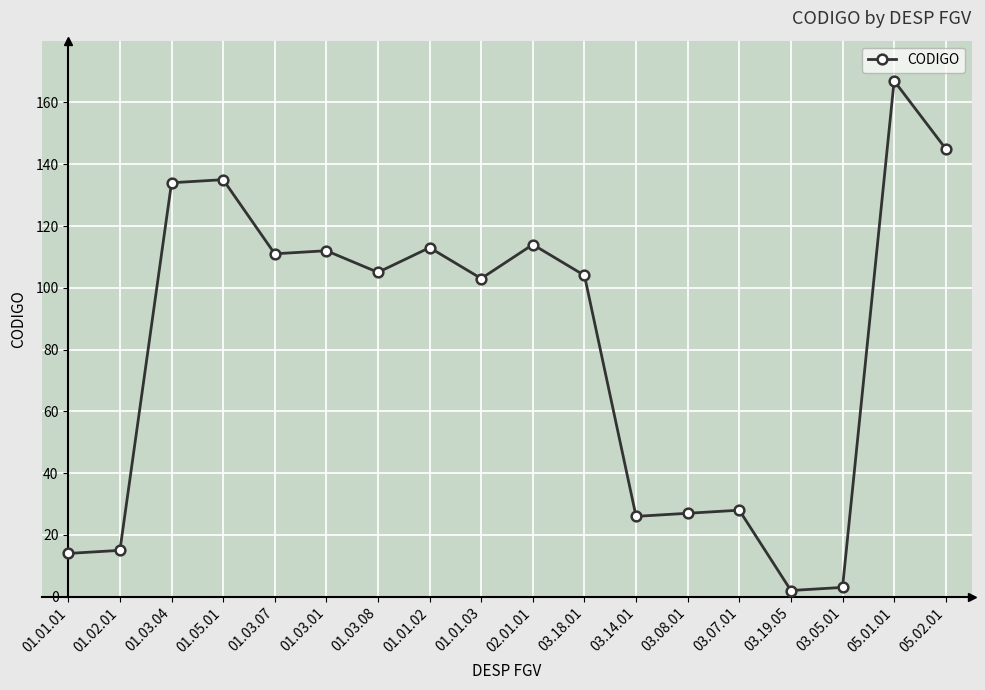

How many points are lower than both their immediate neighbors (excluding endpoints)?

5